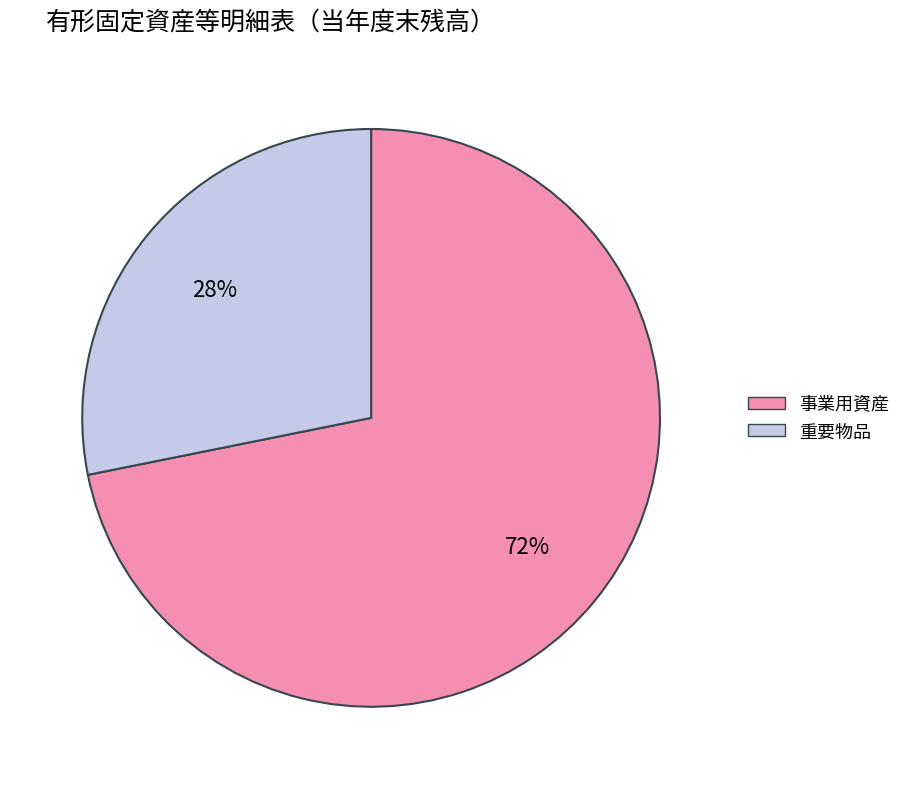

To the nearest percent, what is the combined percentage of 事業用資産 and 重要物品?

100%